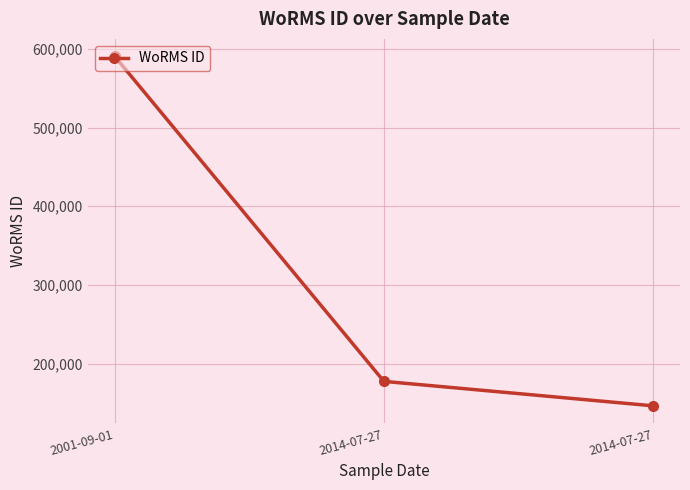

How many values are below 177615?

1